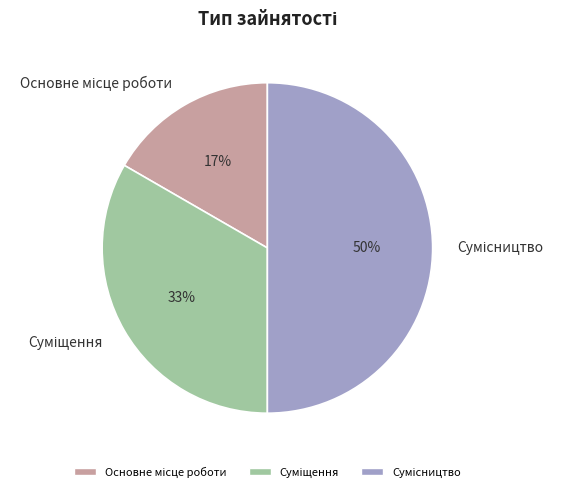

To the nearest percent, what is the average slice percentage?

33%